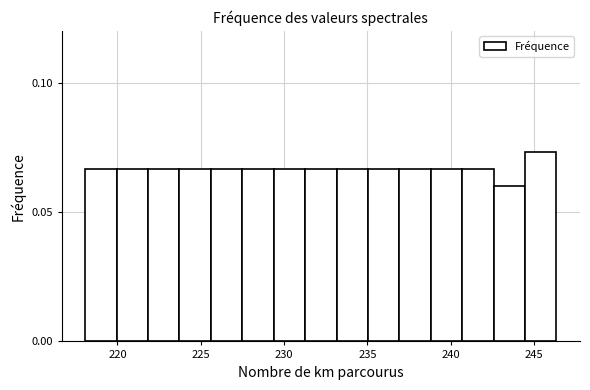

Around what value on the x-axis is the tallest bar? Give the approximate position of its centre, as read against the axis.

245.5